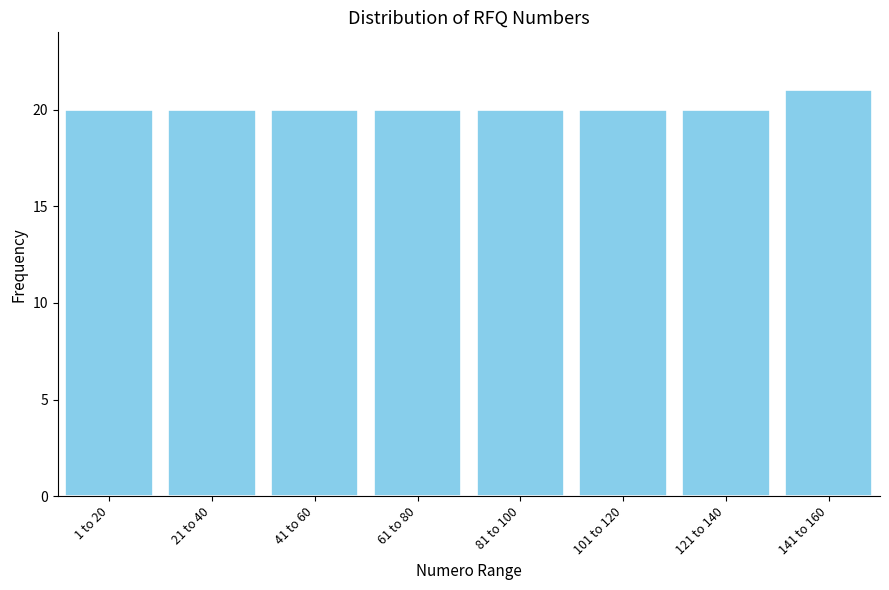

Reading right to left, what are all the values shown in this chart?

21	20	20	20	20	20	20	20